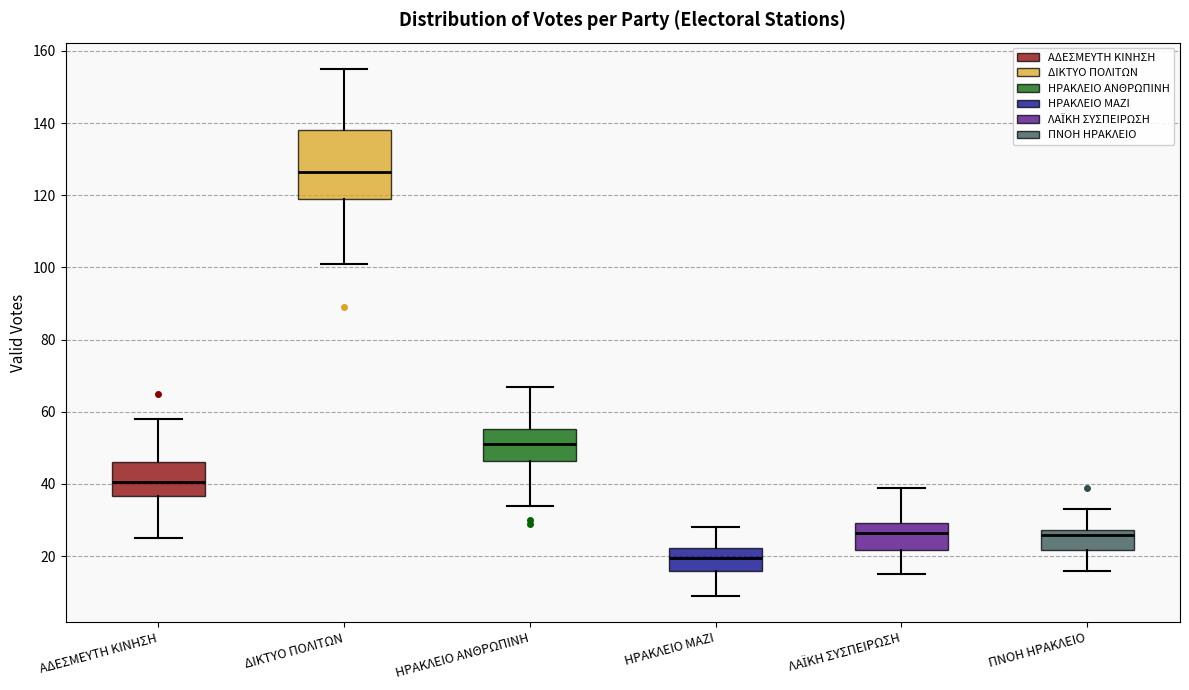

Reading left to right, transcribe this box plot: for each box, give where its median line is, the range the box spans, and where its two whiskers end, as read against the y-axis. The values are not printed on the chart, so give them approximately, as read against the axis.

ΑΔΕΣΜΕΥΤΗ ΚΙΝΗΣΗ: median 40, box 36 to 46, whiskers 26 to 58
ΔΙΚΤΥΟ ΠΟΛΙΤΩΝ: median 126, box 120 to 138, whiskers 102 to 156
ΗΡΑΚΛΕΙΟ ΑΝΘΡΩΠΙΝΗ: median 52, box 46 to 56, whiskers 34 to 68
ΗΡΑΚΛΕΙΟ ΜΑΖΙ: median 20, box 16 to 22, whiskers 10 to 28
ΛΑΪΚΗ ΣΥΣΠΕΙΡΩΣΗ: median 26, box 22 to 30, whiskers 16 to 40
ΠΝΟΗ ΗΡΑΚΛΕΙΟ: median 26, box 22 to 28, whiskers 16 to 34